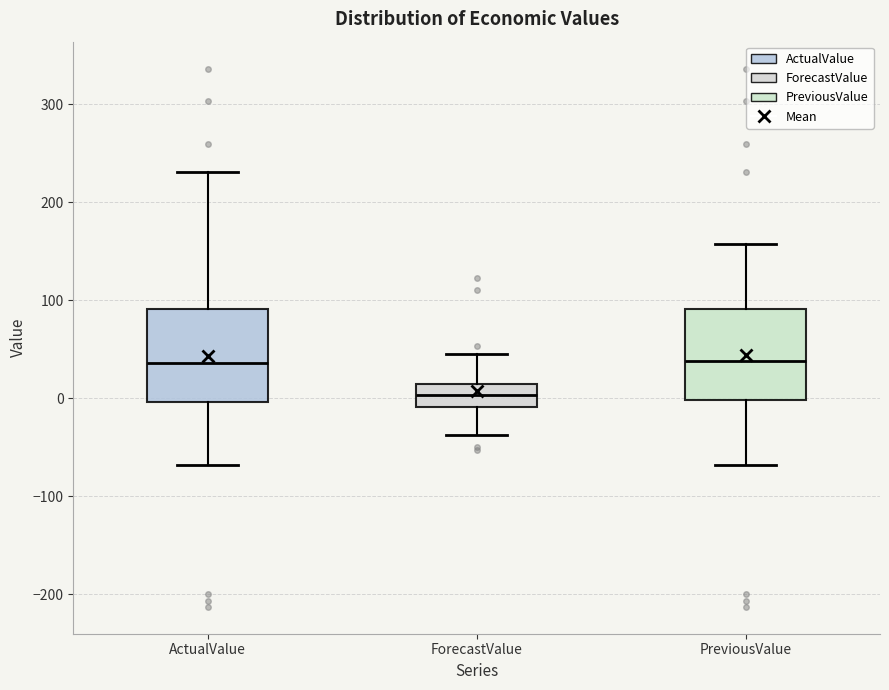

Reading left to right, read every box against the y-axis: the position of its median line, the range the box covers, and the ends of its whiskers. The values are not printed on the chart, so give them approximately, as read against the axis.

ActualValue: median 40, box 0 to 90, whiskers -70 to 230
ForecastValue: median 0, box -10 to 20, whiskers -40 to 50
PreviousValue: median 40, box 0 to 90, whiskers -70 to 160